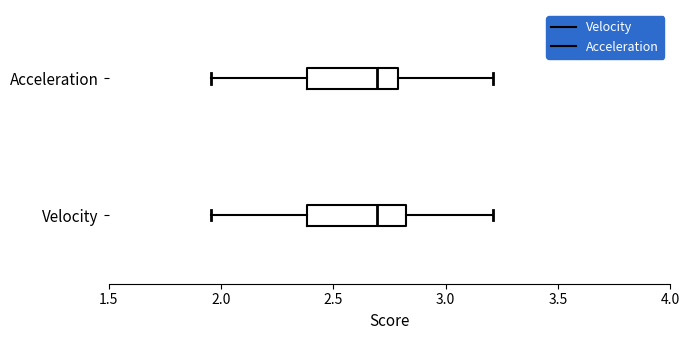

Where does the right whisker of the box for Acceleration end on the x-axis? The values are not printed on the chart, so give them approximately, as read against the axis.

3.20